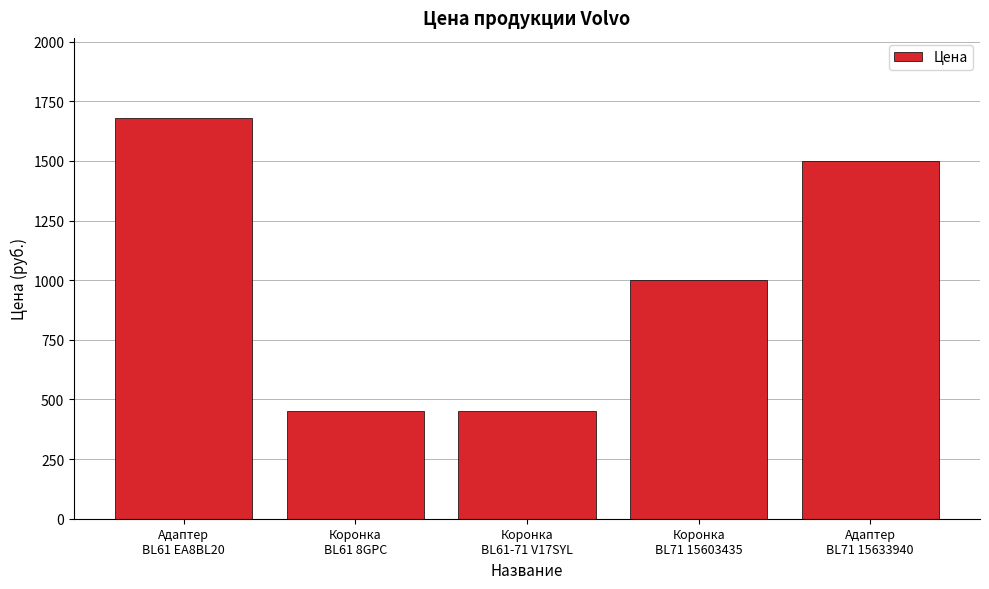

What is the difference between the maximum and minimum values?

1230